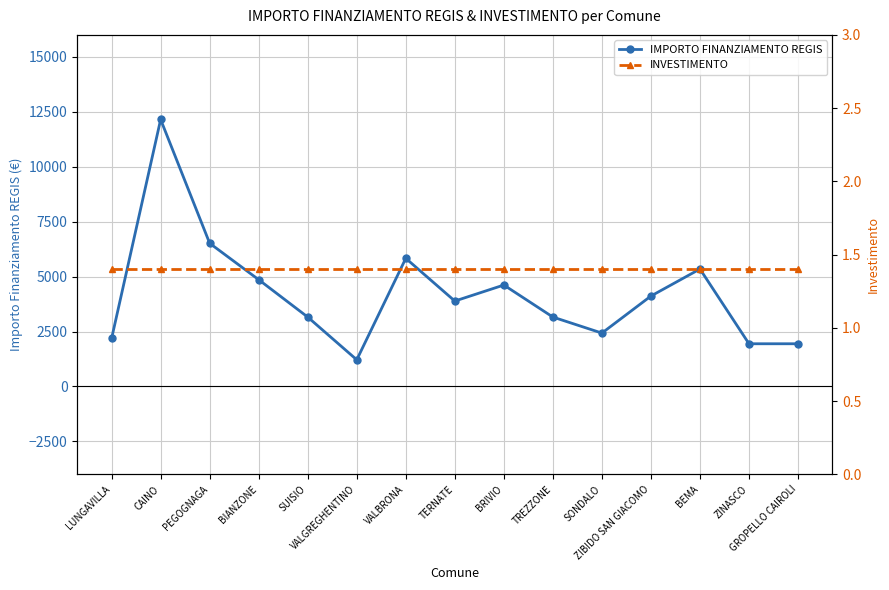

How many interior local peaks does the IMPORTO FINANZIAMENTO REGIS series have?

4